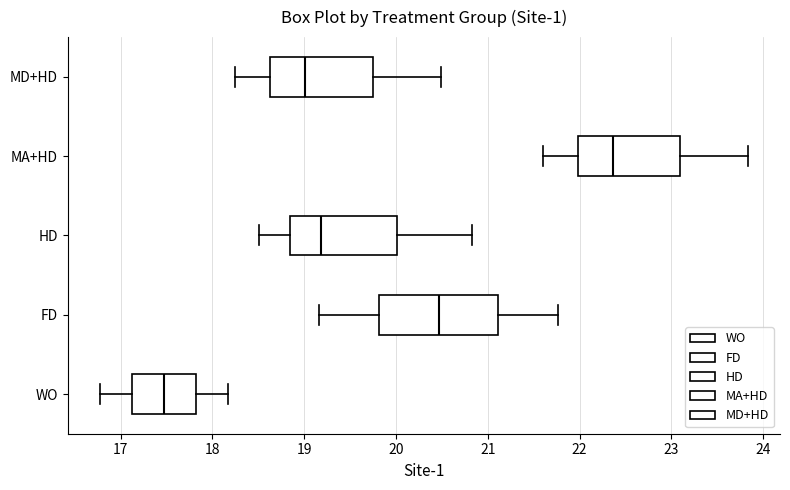

Comparing the boxes themselves (not the whiskers), which one is the widest?

FD